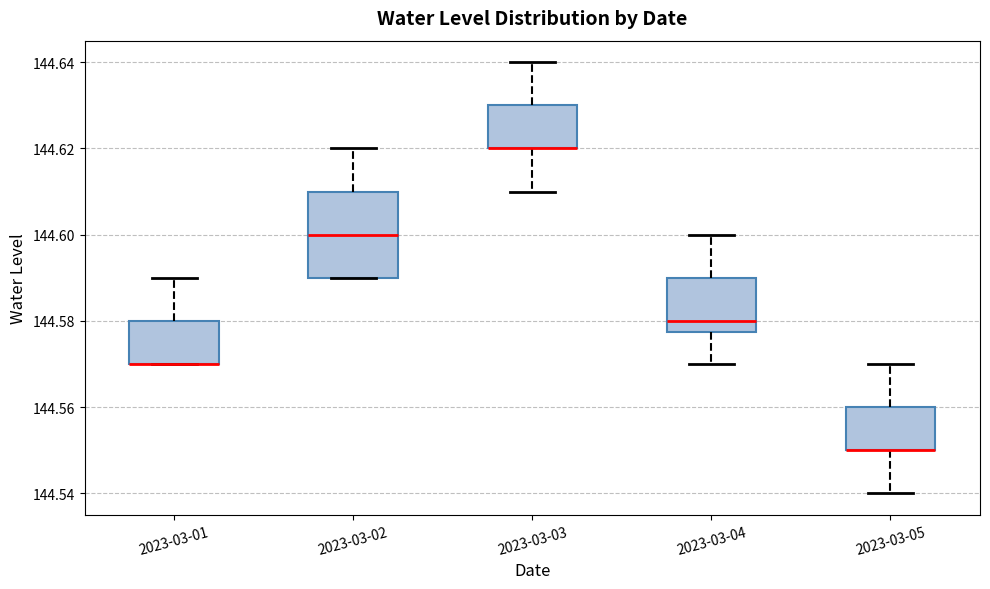

Reading left to right, read every box against the y-axis: the position of its median line, the range the box covers, and the ends of its whiskers. The values are not printed on the chart, so give them approximately, as read against the axis.

2023-03-01: median 144.570 (drawn on the box's lower edge), box 144.570 to 144.580, whiskers 144.570 to 144.590
2023-03-02: median 144.600, box 144.590 to 144.610, whiskers 144.590 to 144.620
2023-03-03: median 144.620 (drawn on the box's lower edge), box 144.620 to 144.630, whiskers 144.610 to 144.640
2023-03-04: median 144.580, box 144.578 to 144.590, whiskers 144.570 to 144.600
2023-03-05: median 144.550 (drawn on the box's lower edge), box 144.550 to 144.560, whiskers 144.540 to 144.570